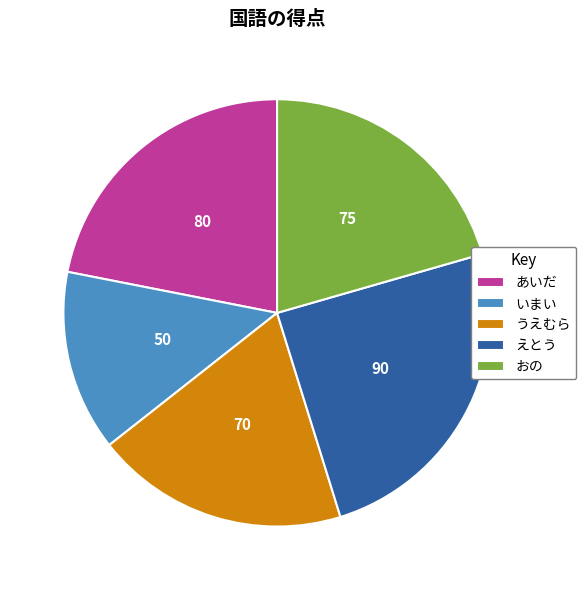

Count the number of slices in the pie.

5